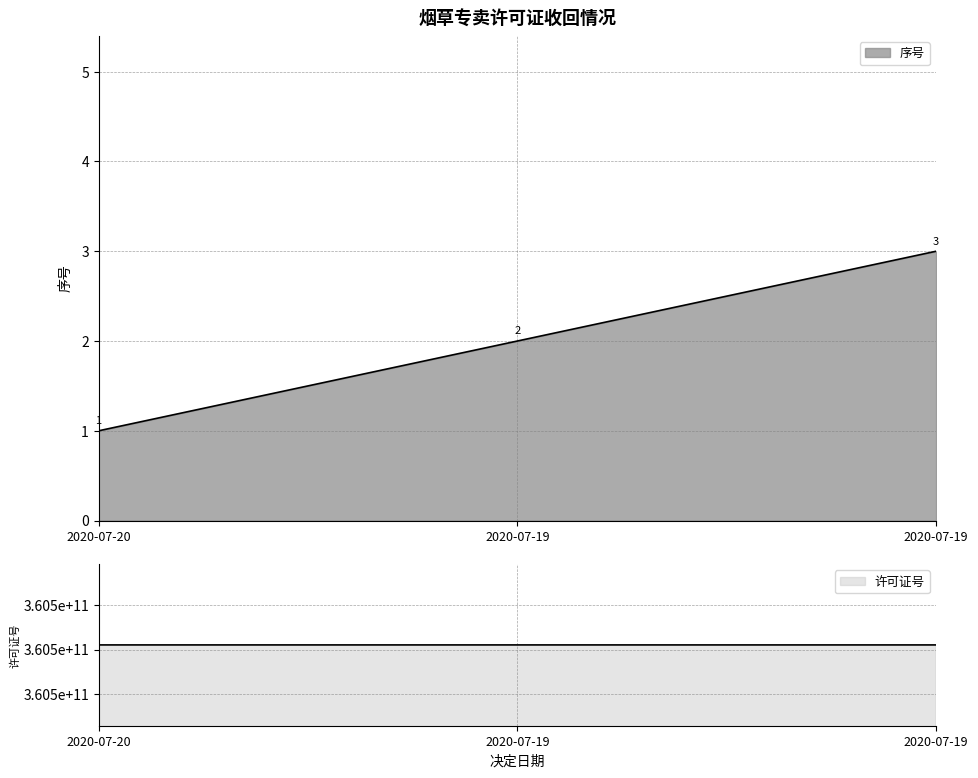

Does the chart have visible grid lines?

Yes